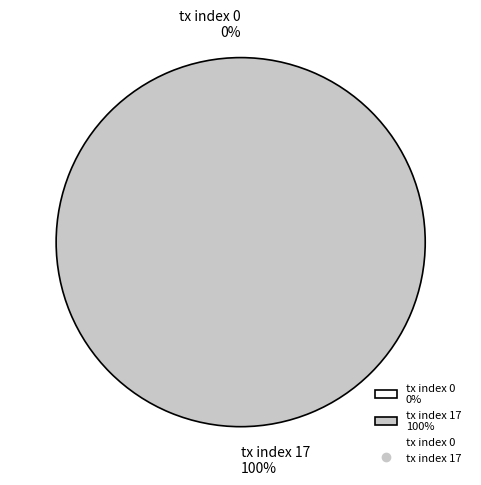

How many segments does this pie chart have?

2